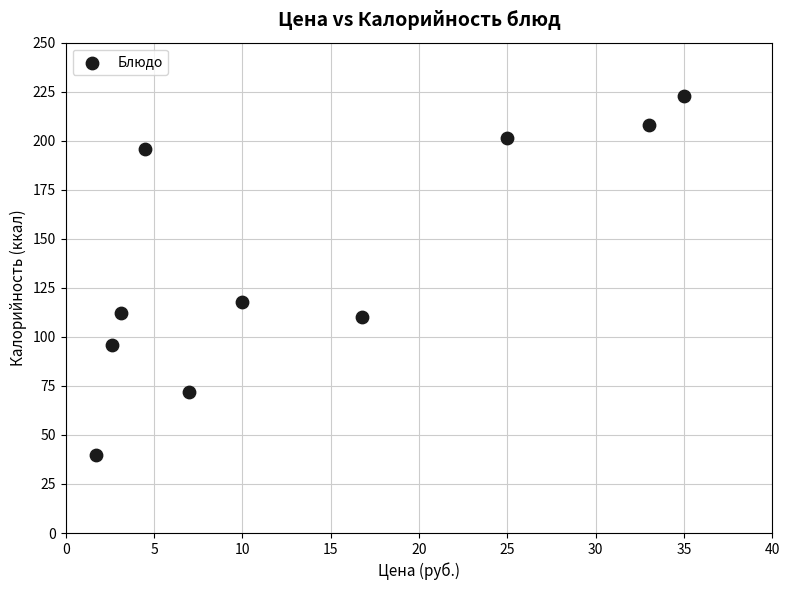

What is the range of X values (max minus min)?

33.3